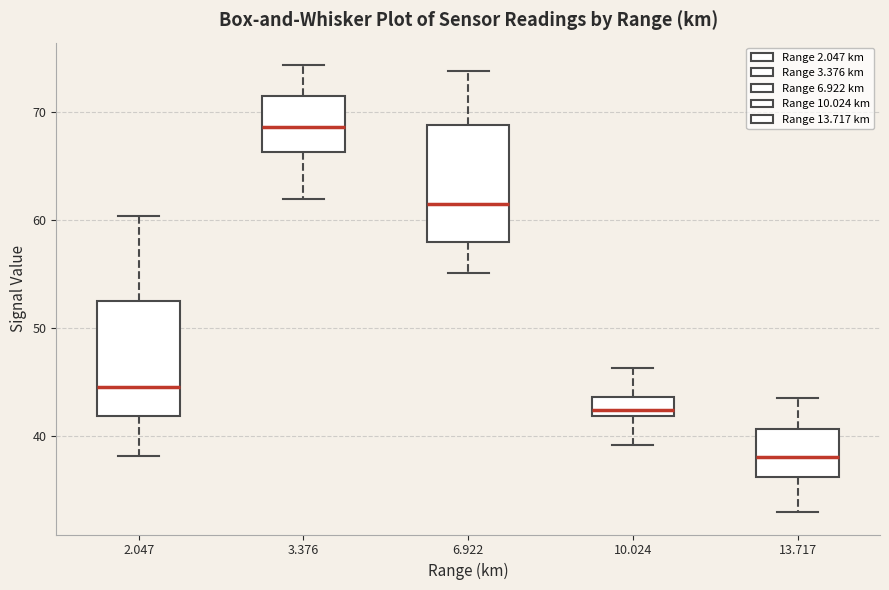

Reading left to right, read every box against the y-axis: the position of its median line, the range the box covers, and the ends of its whiskers. The values are not printed on the chart, so give them approximately, as read against the axis.

2.047: median 45, box 42 to 52, whiskers 38 to 60
3.376: median 69, box 66 to 72, whiskers 62 to 74
6.922: median 62, box 58 to 69, whiskers 55 to 74
10.024: median 42 (just above the box's lower edge), box 42 to 44, whiskers 39 to 46
13.717: median 38, box 36 to 41, whiskers 33 to 44